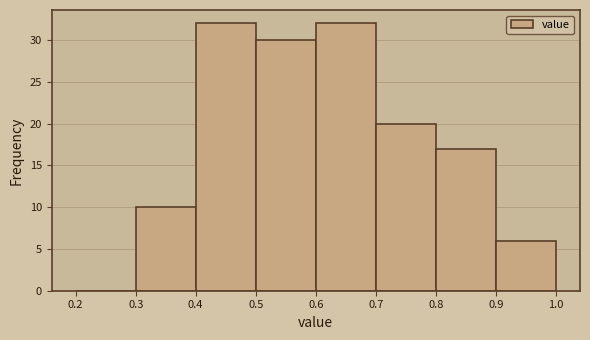

Reading left to right, list every bar in this chart as the range it spans on the x-axis followed by its height. The values are not printed on the chart, so give them approximately, as read against the axis.

0.2 to 0.3: 0
0.3 to 0.4: 10
0.4 to 0.5: 32
0.5 to 0.6: 30
0.6 to 0.7: 32
0.7 to 0.8: 20
0.8 to 0.9: 17
0.9 to 1.0: 6